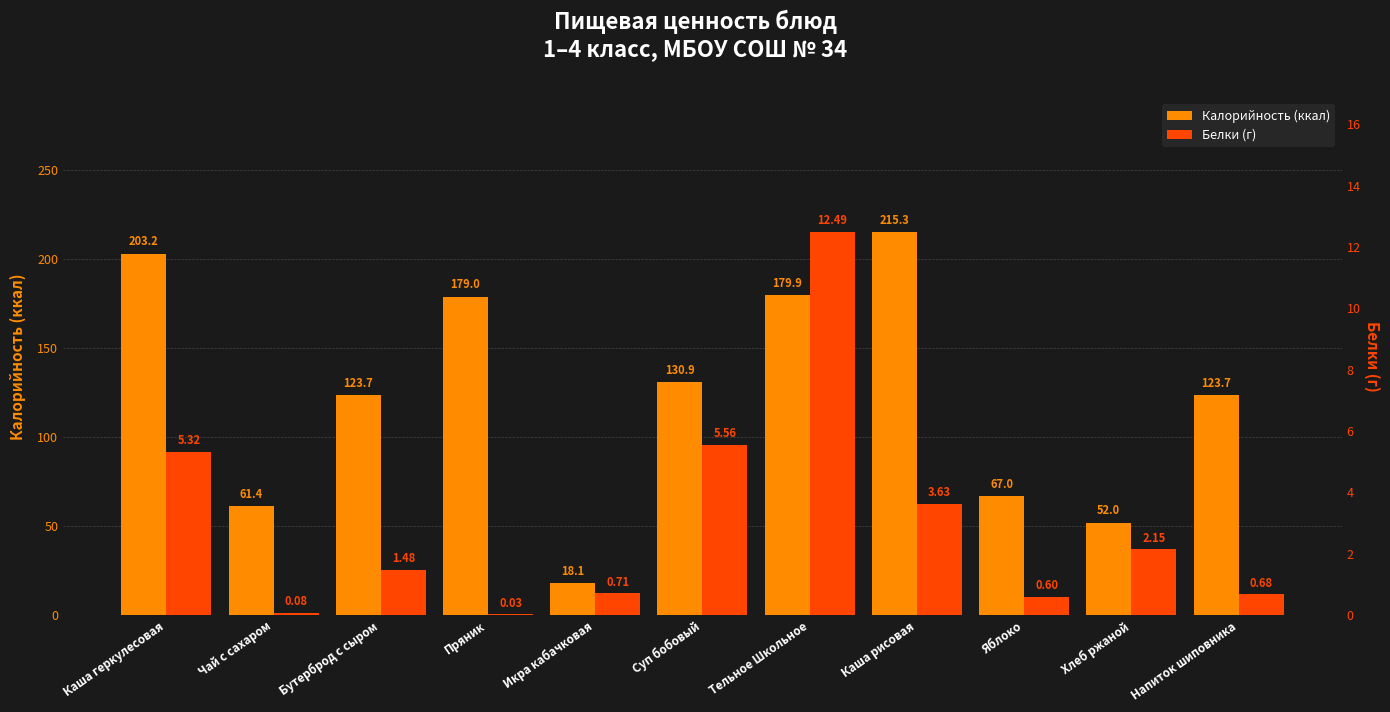

What is the label of the 10th bar from the right?

Чай с сахаром